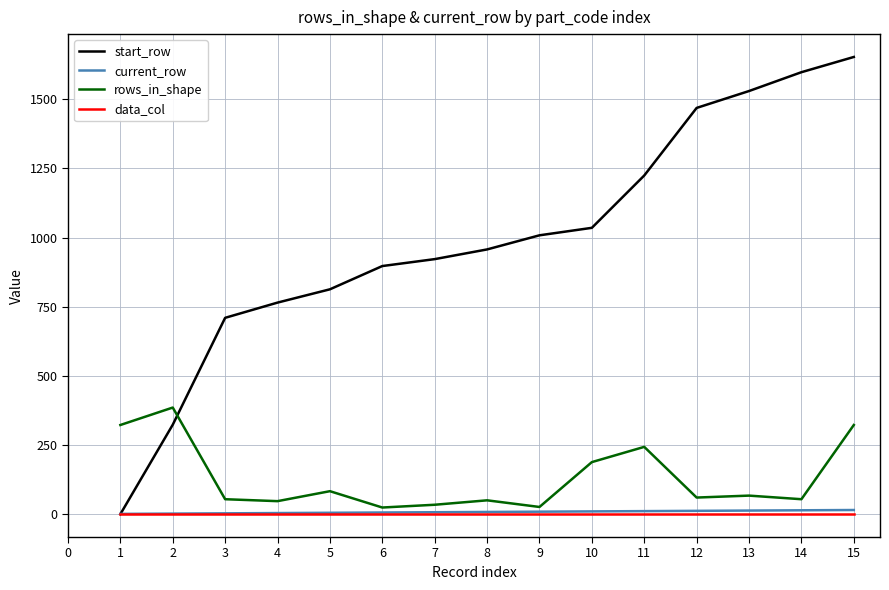

What are all the series names shown in the legend?

start_row, current_row, rows_in_shape, data_col